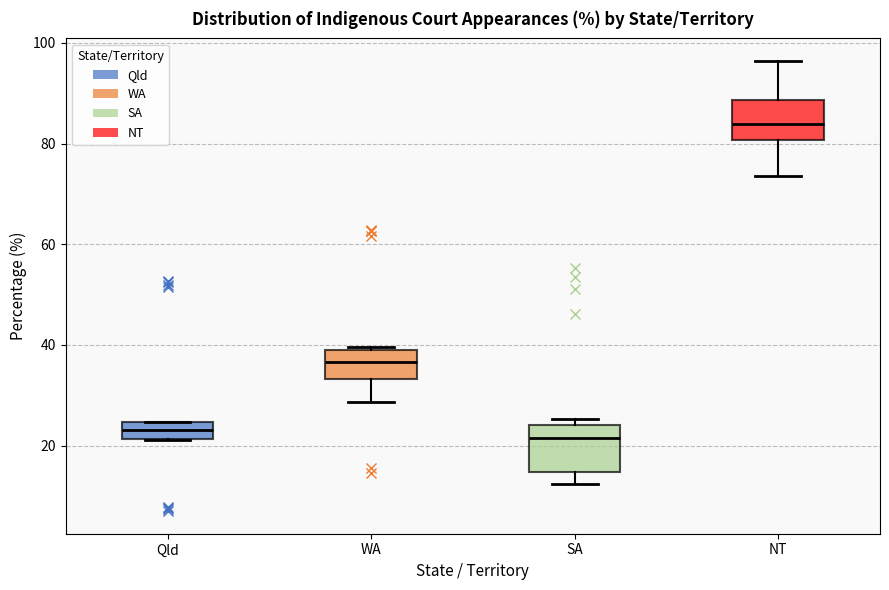

Where is the lower edge of the box for Qld on the y-axis? The values are not printed on the chart, so give them approximately, as read against the axis.

22